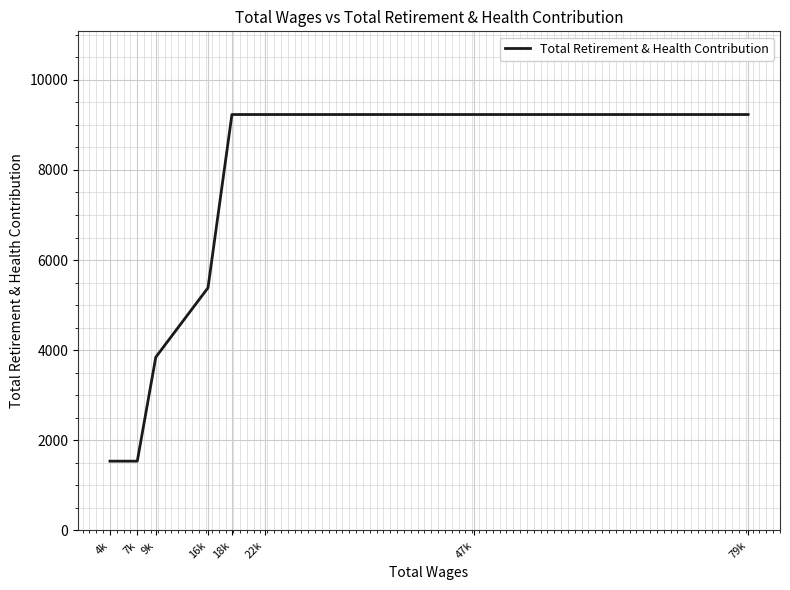

True or false: the data shows 9229 at 22k.

True